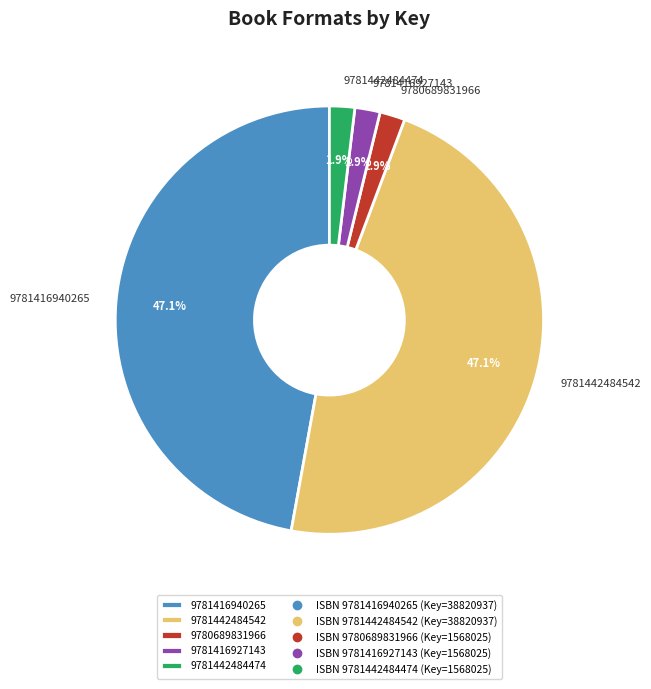

Approximately how many times larger is the value at 9780689831966 compared to 9781442484474?

1.0